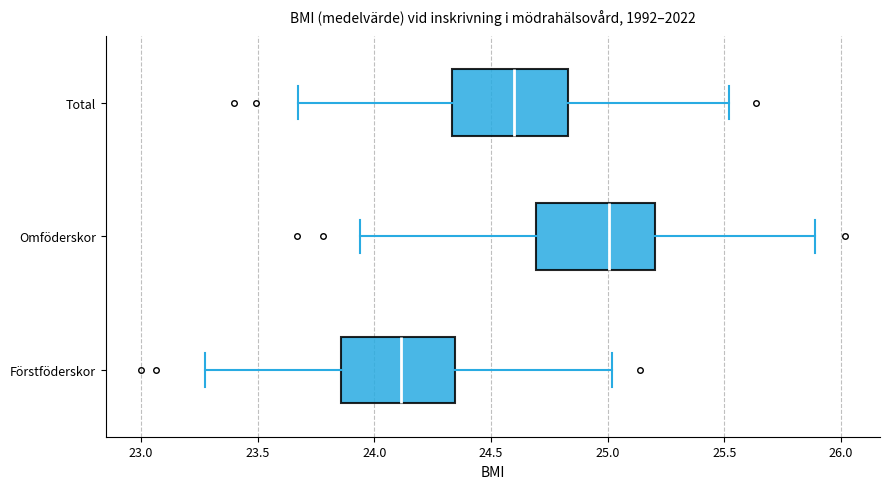

Reading bottom to top, read every box against the x-axis: the position of its median line, the range the box covers, and the ends of its whiskers. The values are not printed on the chart, so give them approximately, as read against the axis.

Förstföderskor: median 24.10, box 23.85 to 24.35, whiskers 23.30 to 25.00
Omföderskor: median 25.00, box 24.70 to 25.20, whiskers 23.95 to 25.90
Total: median 24.60, box 24.35 to 24.85, whiskers 23.65 to 25.50